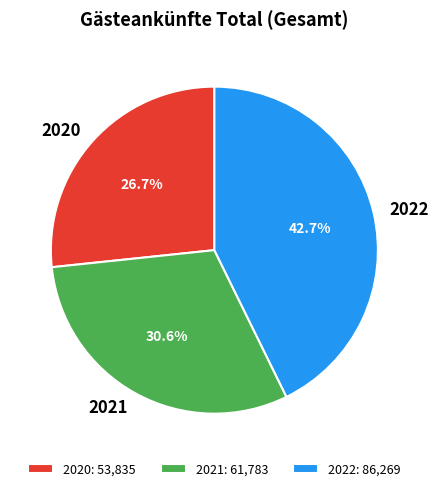

What is the smallest slice in the pie chart?

2020